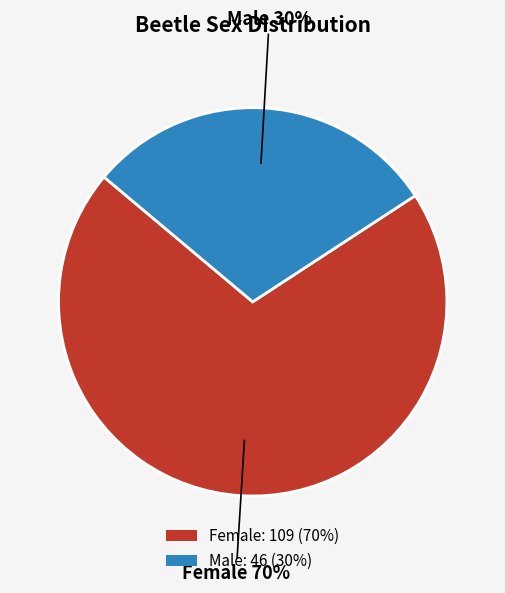

What is the largest slice in the pie chart?

Female